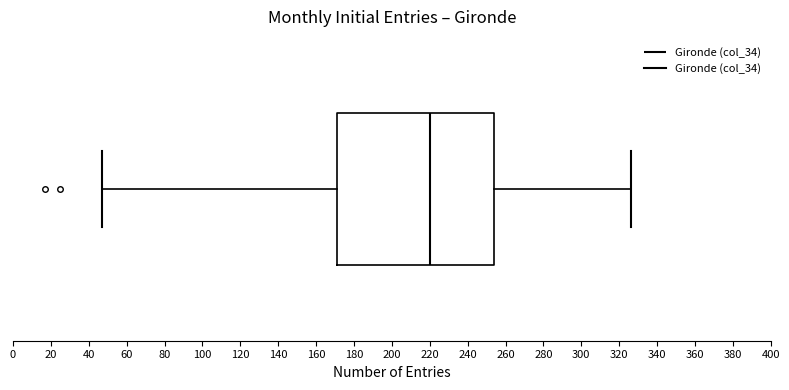

Transcribe this box plot: give where the median line is, the range the box spans, and where the two whiskers end, as read against the x-axis. The values are not printed on the chart, so give them approximately, as read against the axis.

median 220, box 172 to 254, whiskers 48 to 326